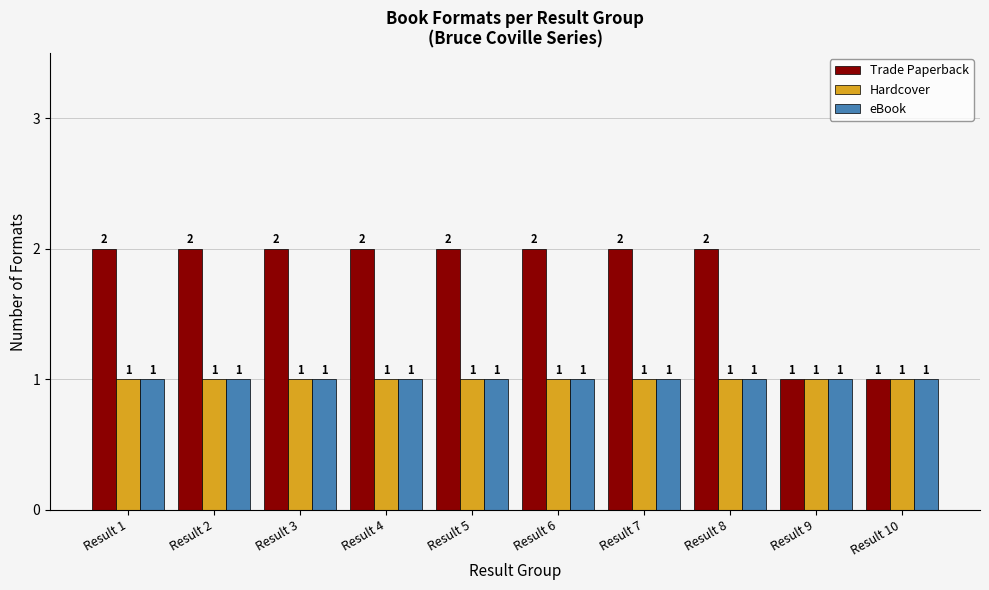

The Trade Paperback series shows 0 at Result 10. True or false?

False